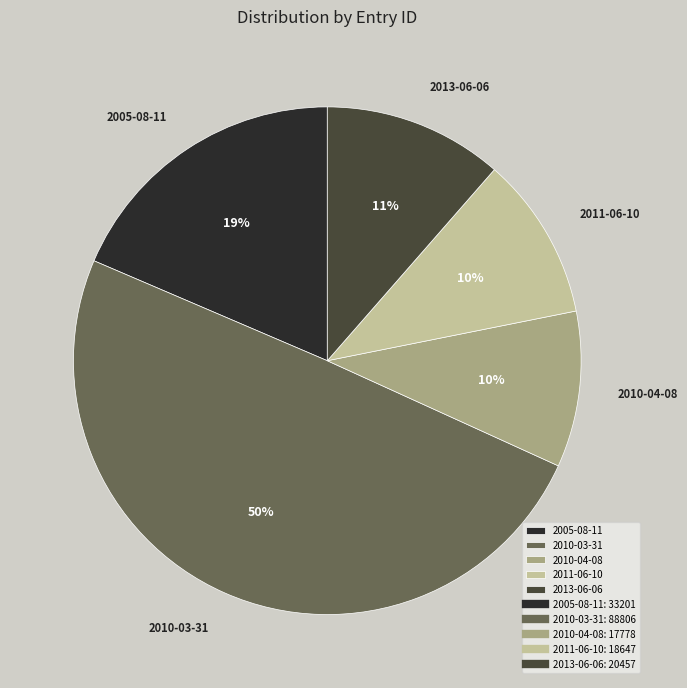

Which slice is the largest?

2010-03-31